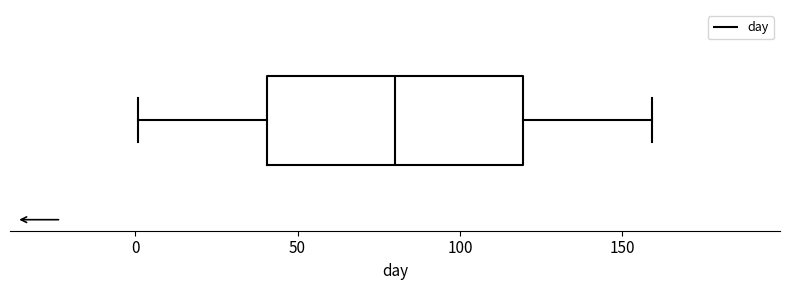

Transcribe this box plot: give where the median line is, the range the box spans, and where the two whiskers end, as read against the x-axis. The values are not printed on the chart, so give them approximately, as read against the axis.

median 80, box 40 to 120, whiskers 0 to 160